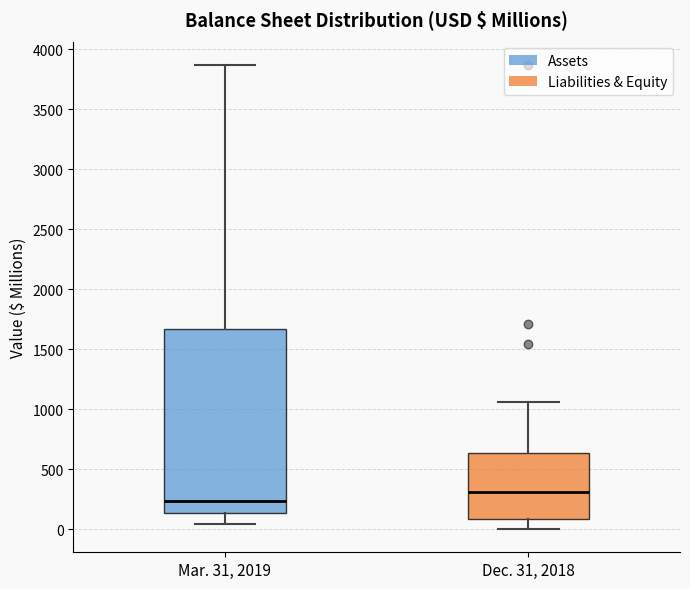

Reading left to right, read every box against the y-axis: the position of its median line, the range the box covers, and the ends of its whiskers. The values are not printed on the chart, so give them approximately, as read against the axis.

Mar. 31, 2019: median 250, box 150 to 1650, whiskers 50 to 3850
Dec. 31, 2018: median 300, box 100 to 650, whiskers 0 to 1050